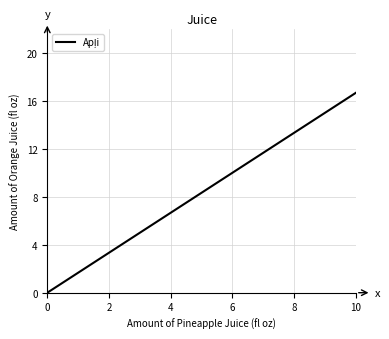

True or false: the data shows 6.7 at 4.

True